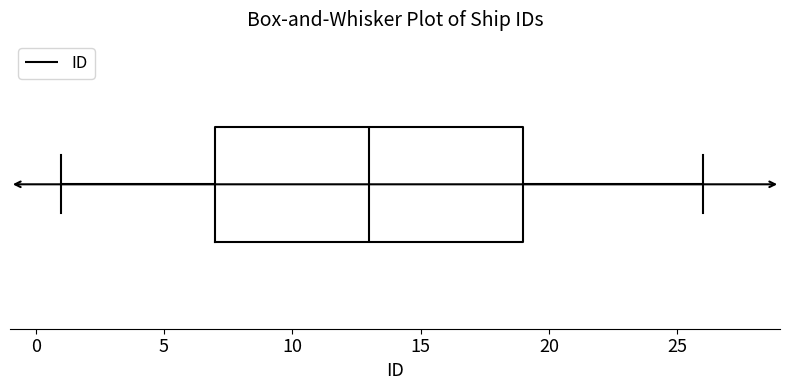

Read this box plot against the x-axis: the position of the median line, the range covered by the box, and the ends of both whiskers. The values are not printed on the chart, so give them approximately, as read against the axis.

median 13, box 7 to 19, whiskers 1 to 26